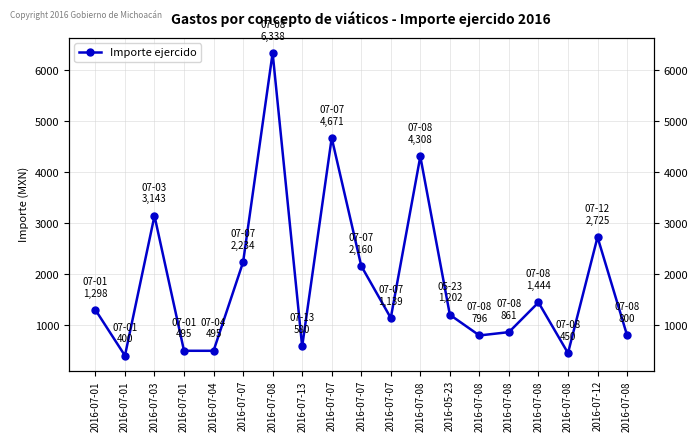

Rank the categories by value from highest to lowest.

2016-07-08, 2016-07-07, 2016-07-08, 2016-07-03, 2016-07-12, 2016-07-07, 2016-07-07, 2016-07-08, 2016-07-01, 2016-05-23, 2016-07-07, 2016-07-08, 2016-07-08, 2016-07-08, 2016-07-13, 2016-07-01, 2016-07-04, 2016-07-08, 2016-07-01